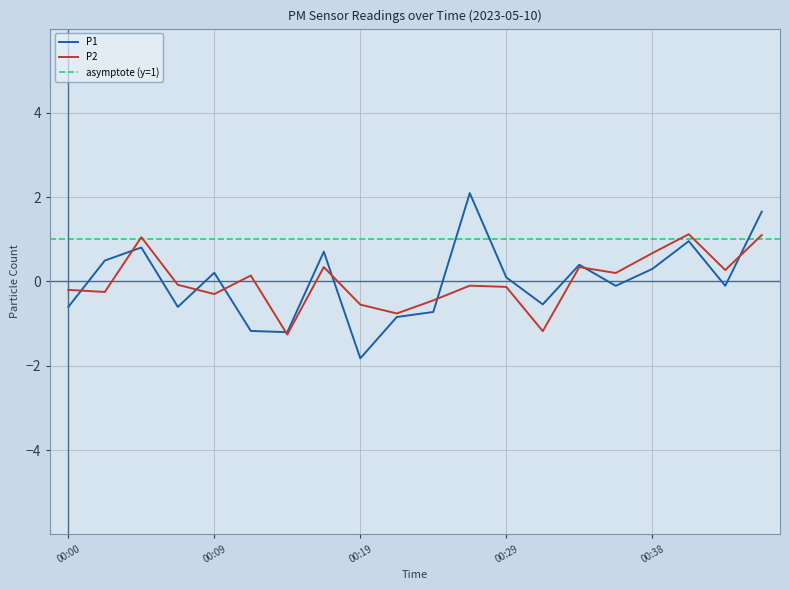

At which label does P1 first exceed 0?

00:02